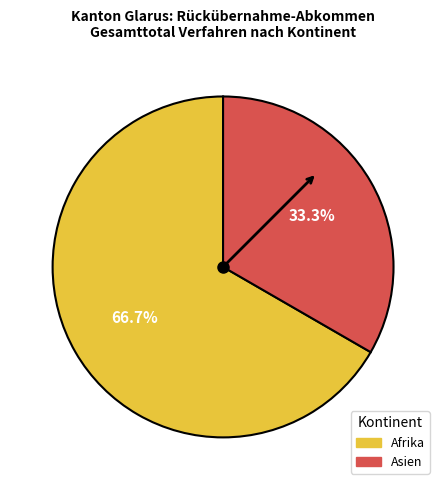

Does any single category account for the majority?

Yes